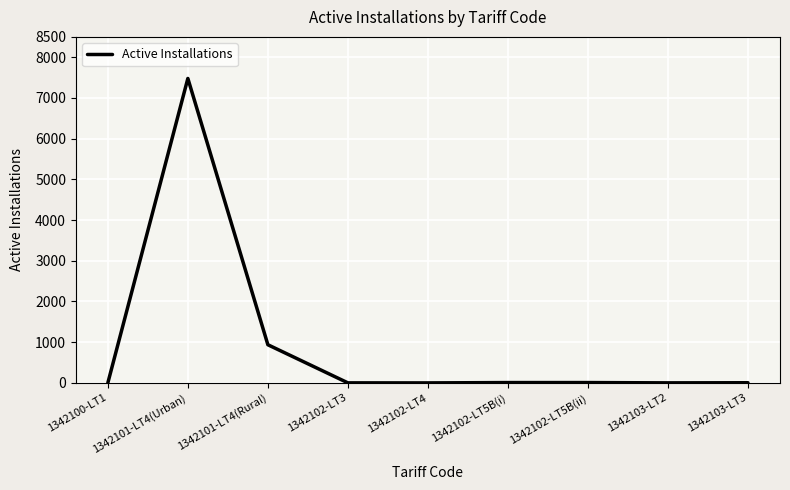

How many values are below 4?

4